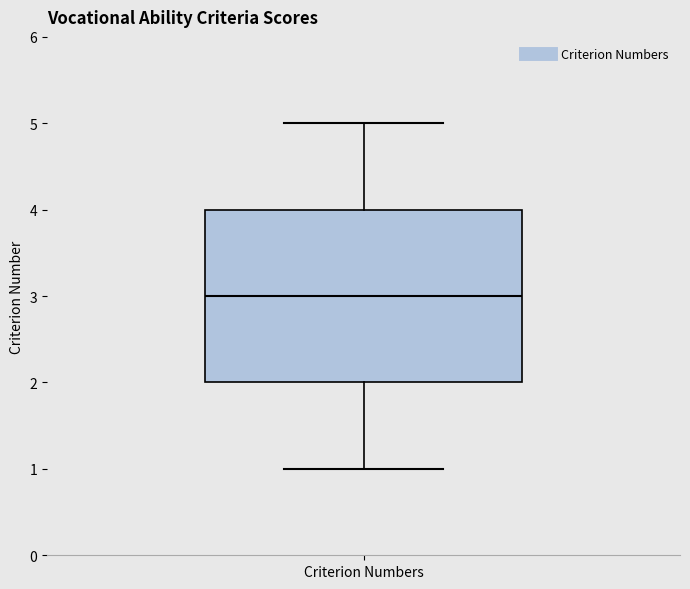

Read this box plot against the y-axis: the position of the median line, the range covered by the box, and the ends of both whiskers. The values are not printed on the chart, so give them approximately, as read against the axis.

median 3, box 2 to 4, whiskers 1 to 5